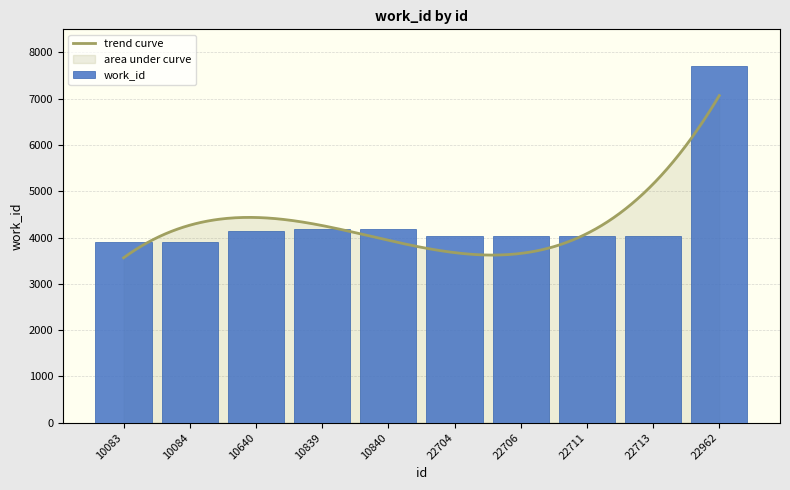

What is the approximate value at 10084?

3899